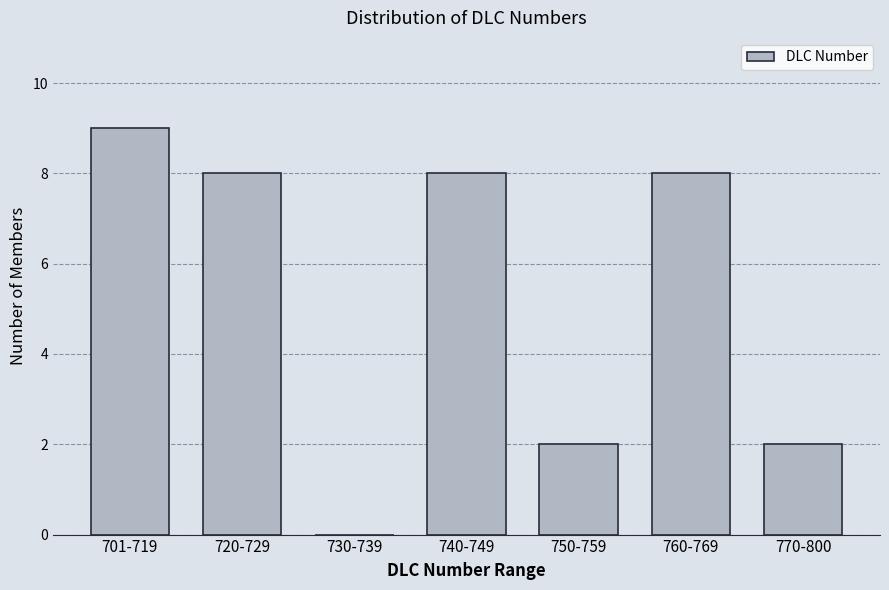

Reading left to right, extract all data points from this chart.

701-719=9	720-729=8	730-739=0	740-749=8	750-759=2	760-769=8	770-800=2